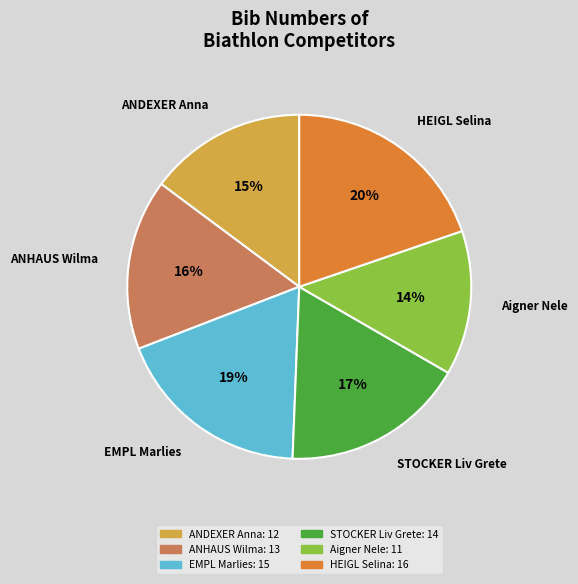

To the nearest percent, what is the average slice percentage?

17%